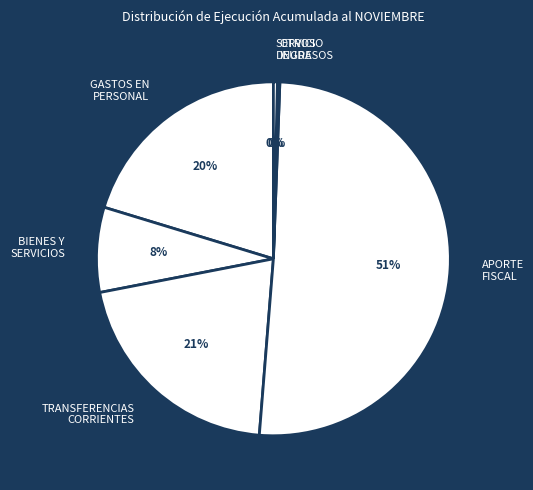

Which has a higher value, TRANSFERENCIAS CORRIENTES or BIENES Y SERVICIOS?

TRANSFERENCIAS CORRIENTES